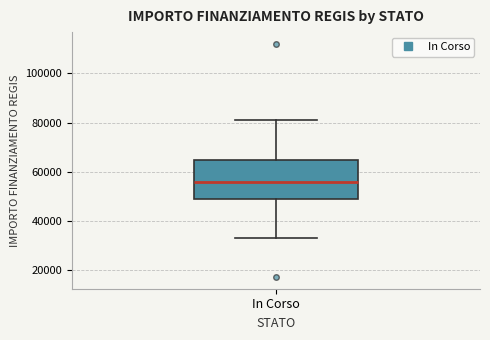

Where is the upper edge of the box for In Corso on the y-axis? The values are not printed on the chart, so give them approximately, as read against the axis.

64000